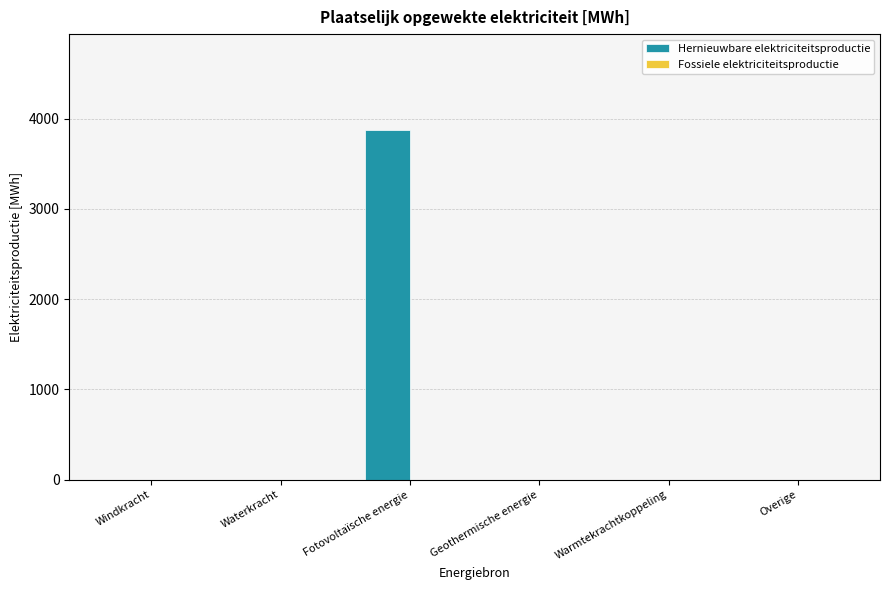

Is it true that the value at Overige is 0.0?

True